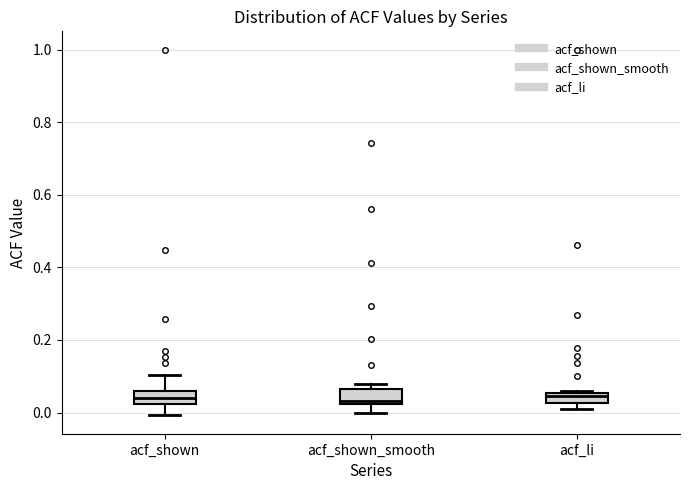

Where does the median line of the box for acf_shown_smooth sit on the y-axis? The values are not printed on the chart, so give them approximately, as read against the axis.

0.04